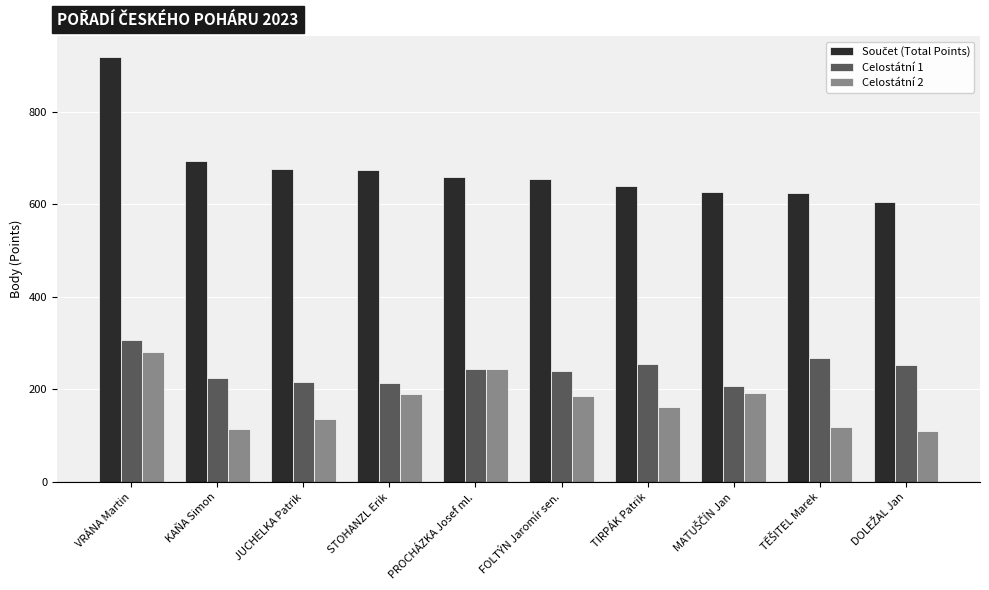

What is the label of the 5th bar from the left?

PROCHÁZKA Josef ml.